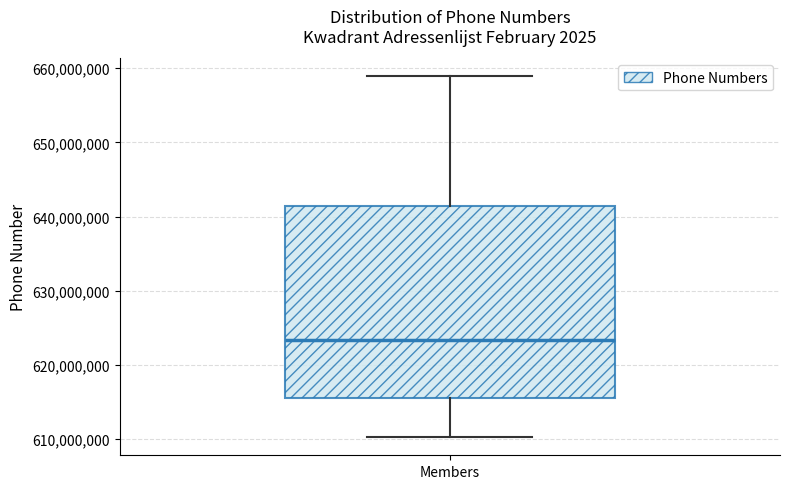

Transcribe this box plot: give where the median line is, the range the box spans, and where the two whiskers end, as read against the y-axis. The values are not printed on the chart, so give them approximately, as read against the axis.

median 623000000, box 616000000 to 641000000, whiskers 610000000 to 659000000